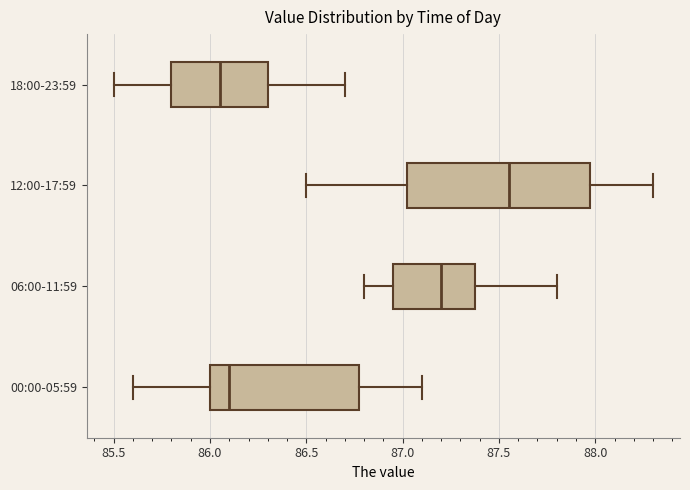

Where is the left edge of the box for 12:00-17:59 on the x-axis? The values are not printed on the chart, so give them approximately, as read against the axis.

87.05